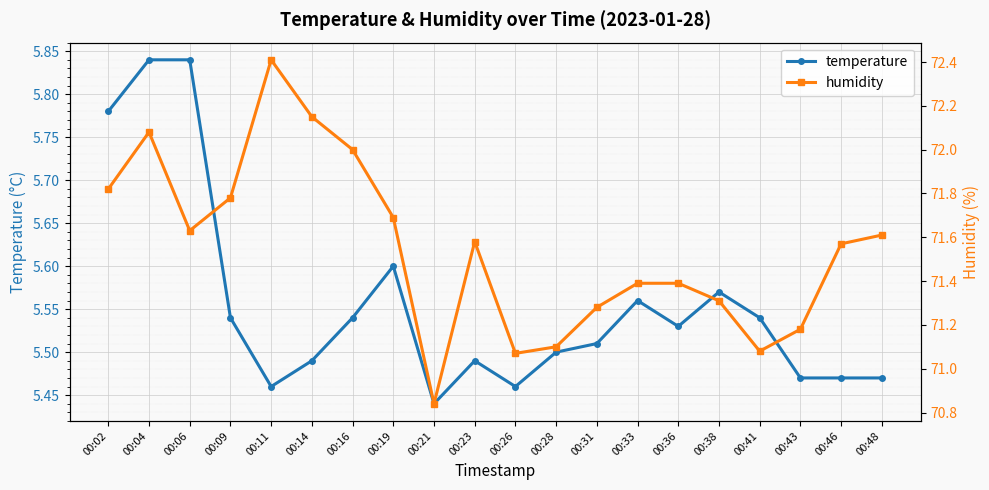

True or false: humidity has more than 2 interior local peaks.

True